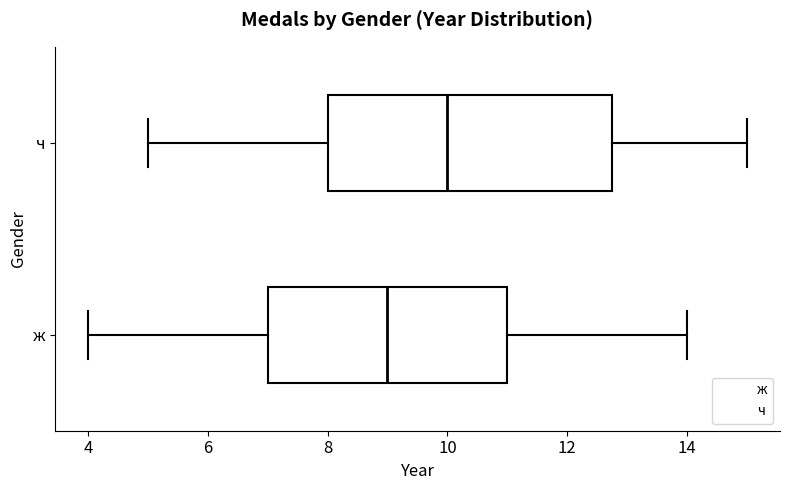

Which box is the widest, from its left edge to its right edge?

ч